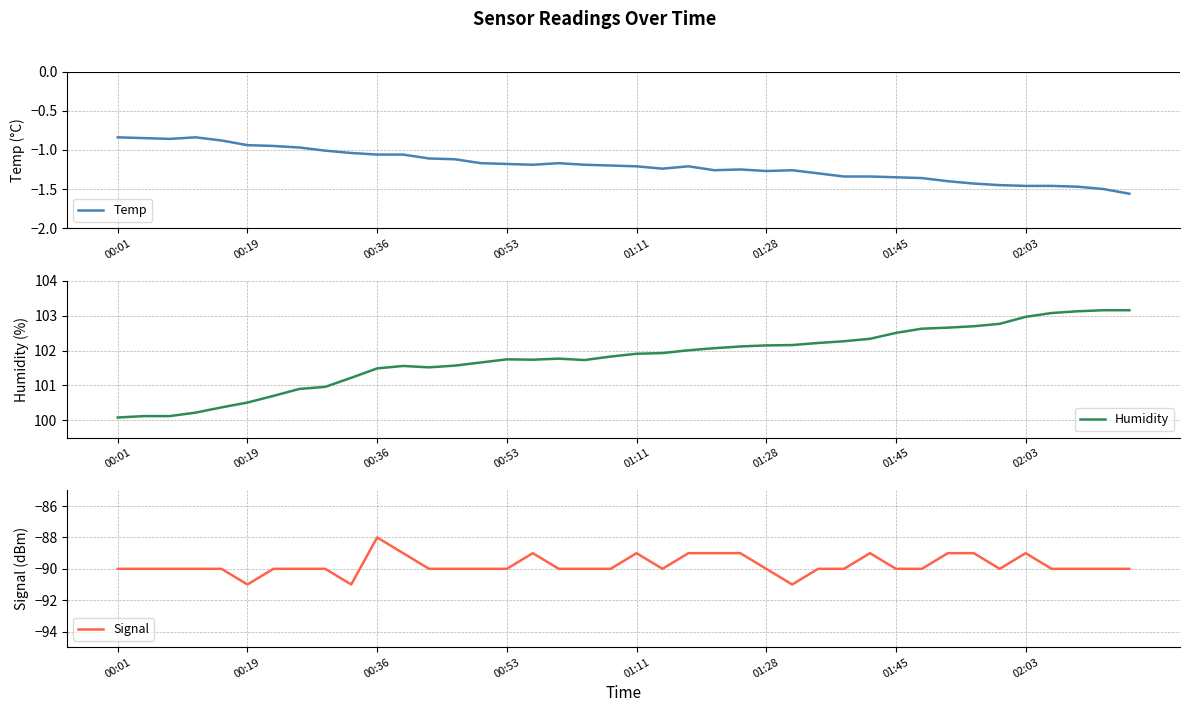

True or false: Humidity has a value of 101.7 at 16.

True